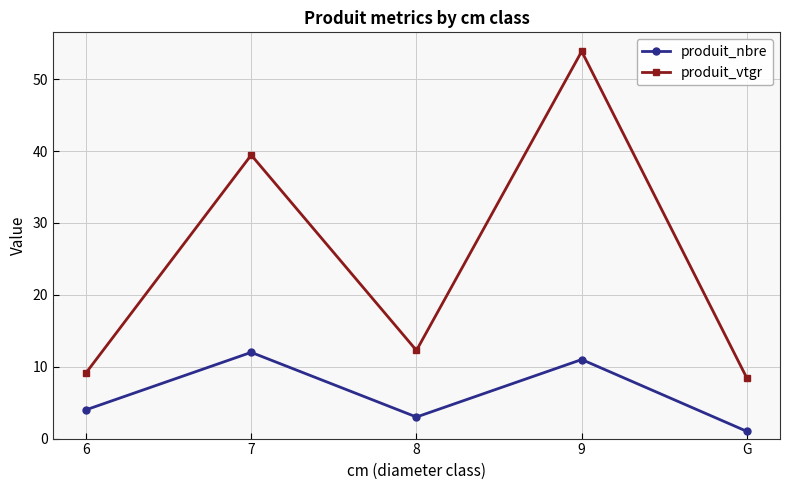

True or false: produit_vtgr and produit_nbre cross at least once.

False